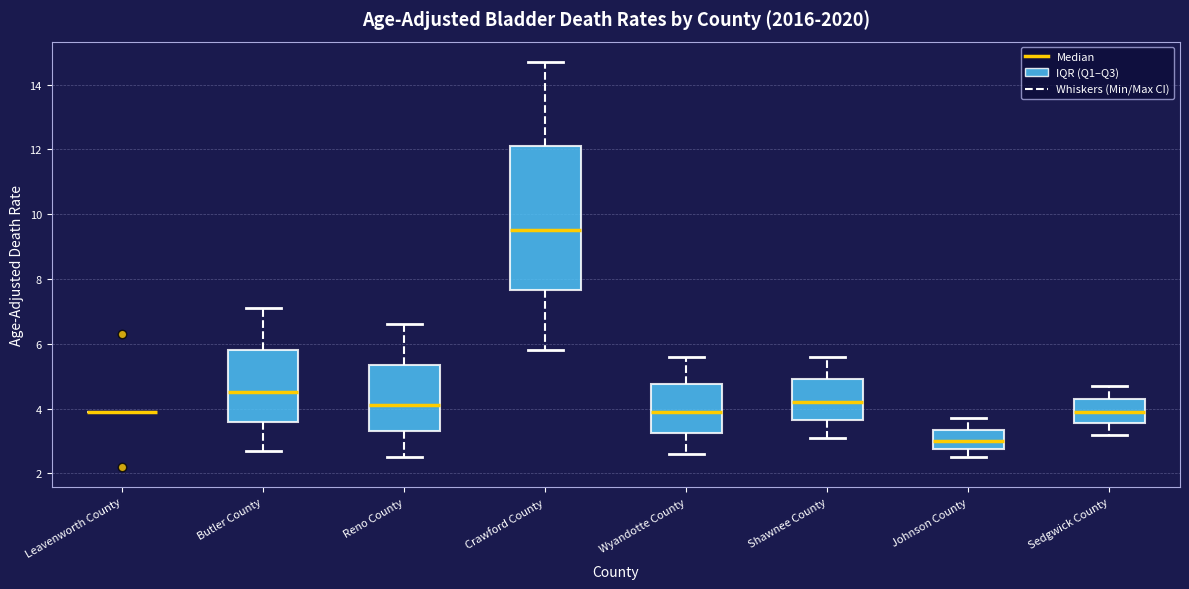

Reading left to right, read every box against the y-axis: the position of its median line, the range the box covers, and the ends of its whiskers. The values are not printed on the chart, so give them approximately, as read against the axis.

Leavenworth County: box collapsed to a line at 4.0, whiskers 4.0 to 4.0
Butler County: median 4.6, box 3.6 to 5.8, whiskers 2.8 to 7.2
Reno County: median 4.2, box 3.4 to 5.4, whiskers 2.6 to 6.6
Crawford County: median 9.6, box 7.6 to 12.2, whiskers 5.8 to 14.8
Wyandotte County: median 4.0, box 3.2 to 4.8, whiskers 2.6 to 5.6
Shawnee County: median 4.2, box 3.6 to 5.0, whiskers 3.2 to 5.6
Johnson County: median 3.0, box 2.8 to 3.4, whiskers 2.6 to 3.8
Sedgwick County: median 4.0, box 3.6 to 4.4, whiskers 3.2 to 4.8